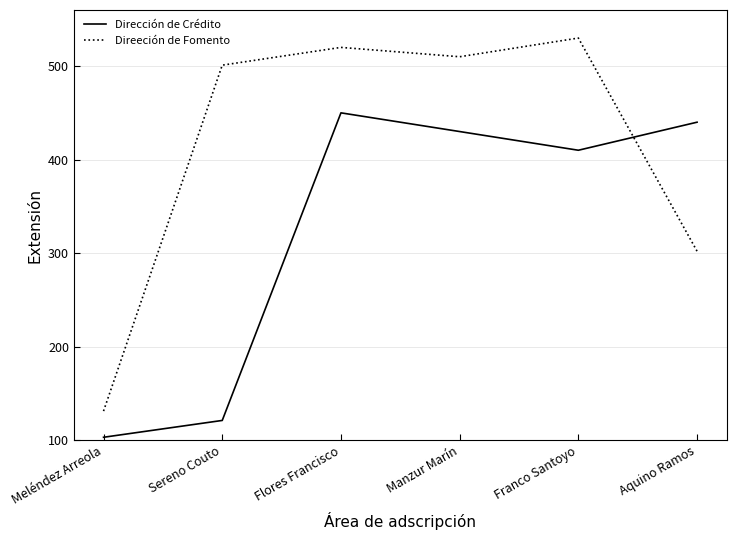

What is the difference between the second highest and second lowest values in the Dirección de Crédito series?

319